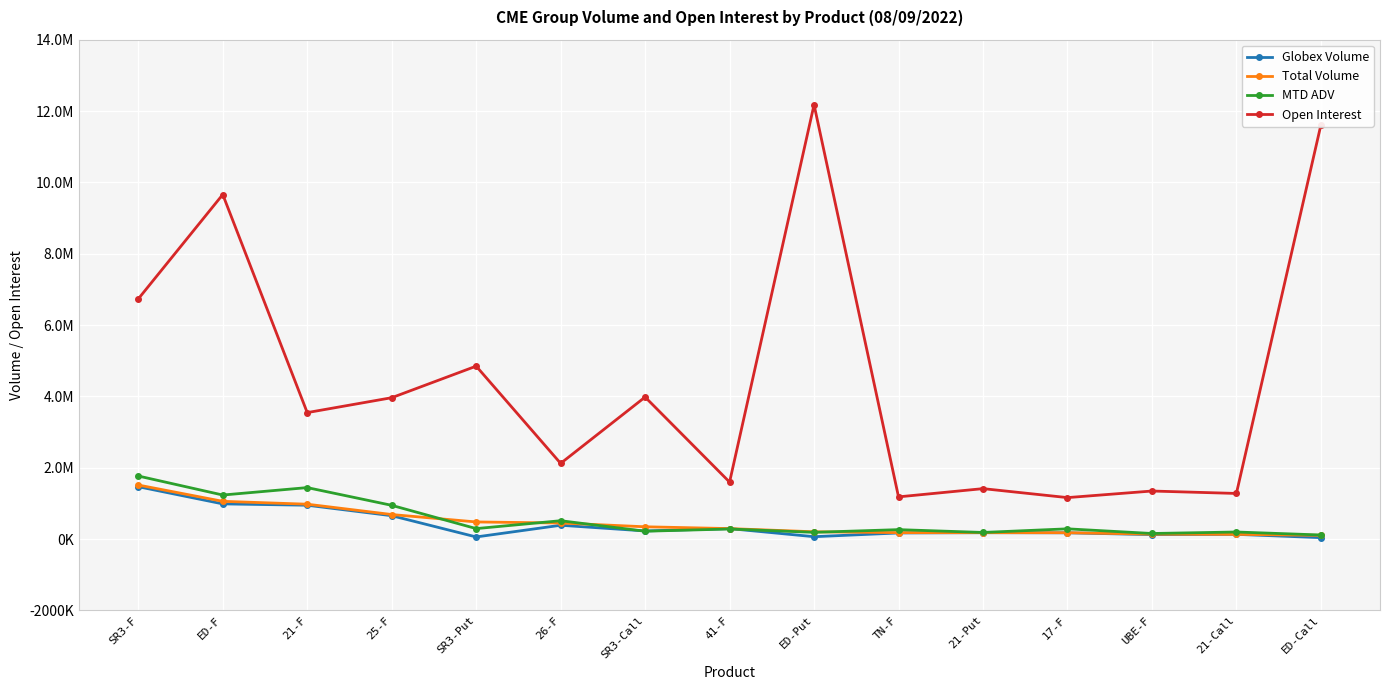

Where is Total Volume nearest to the value 807915?

25-F